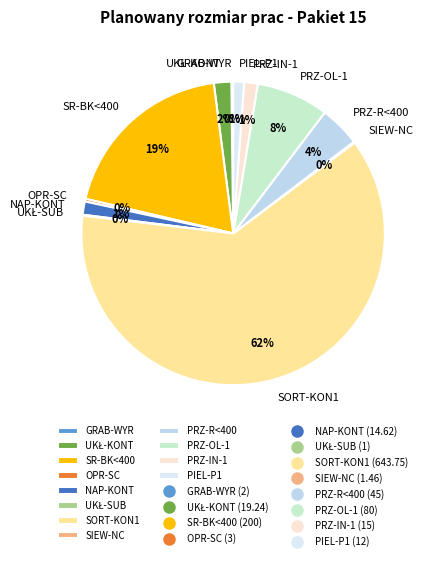

To the nearest percent, what is the average slice percentage?

8%